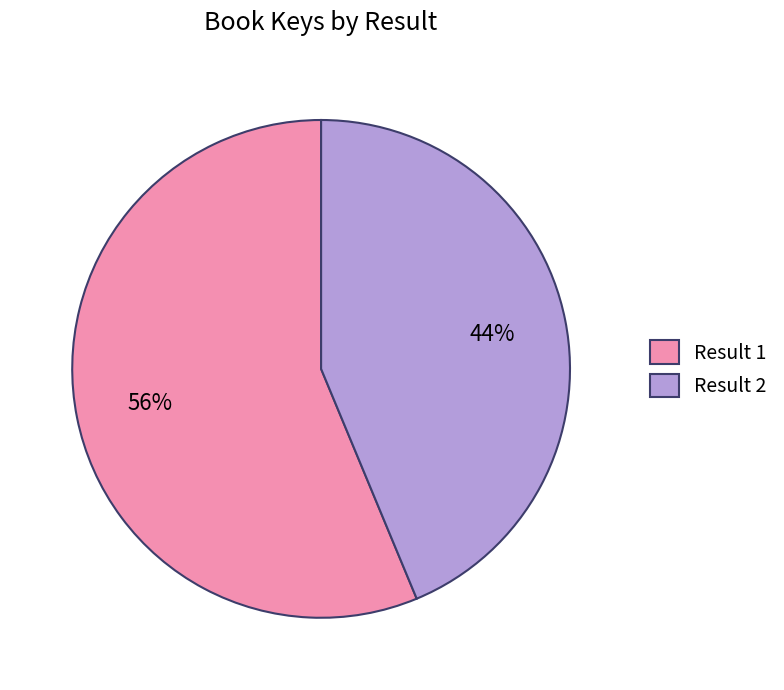

To the nearest percent, what is the average slice percentage?

50%